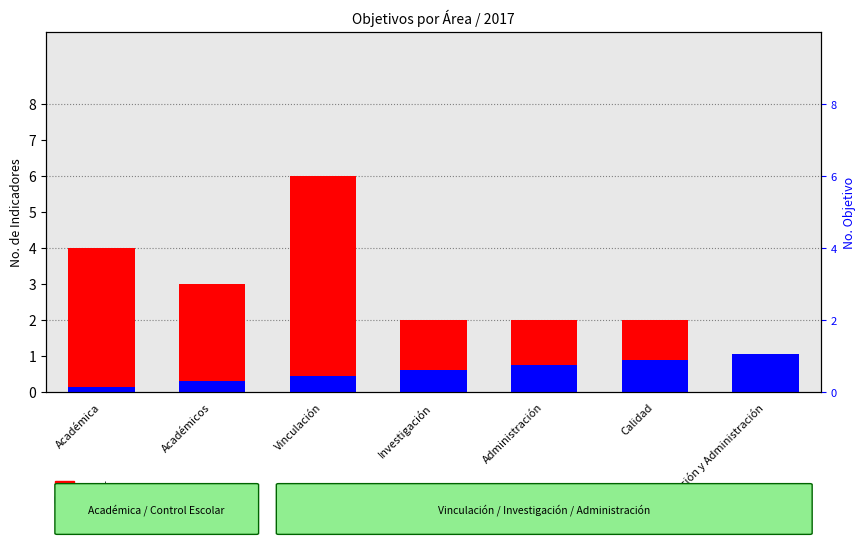

Reading left to right, extract all data points from this chart.

count: Académica=4.0	Académicos=3.0	Vinculación=6.0	Investigación=2.0	Administración=2.0	Calidad=2.0	Planeación y Administración=1.0
percentile rank within the sample: Académica=0.1	Académicos=0.3	Vinculación=0.4	Investigación=0.6	Administración=0.8	Calidad=0.9	Planeación y Administración=1.1